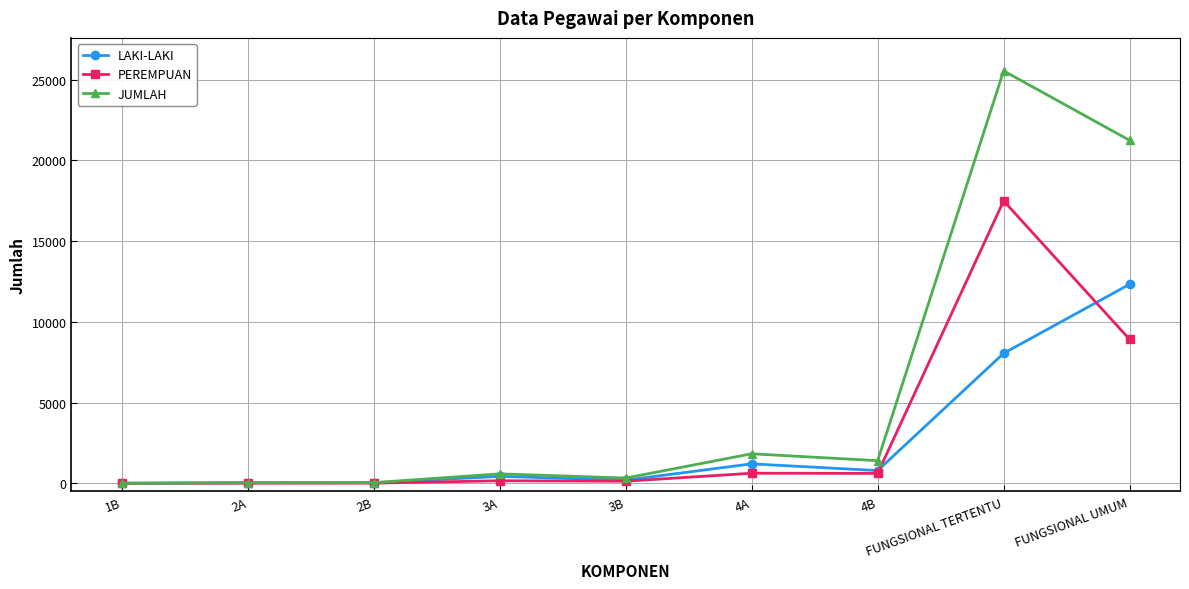

At which category is the sum across all series the highest?

FUNGSIONAL TERTENTU